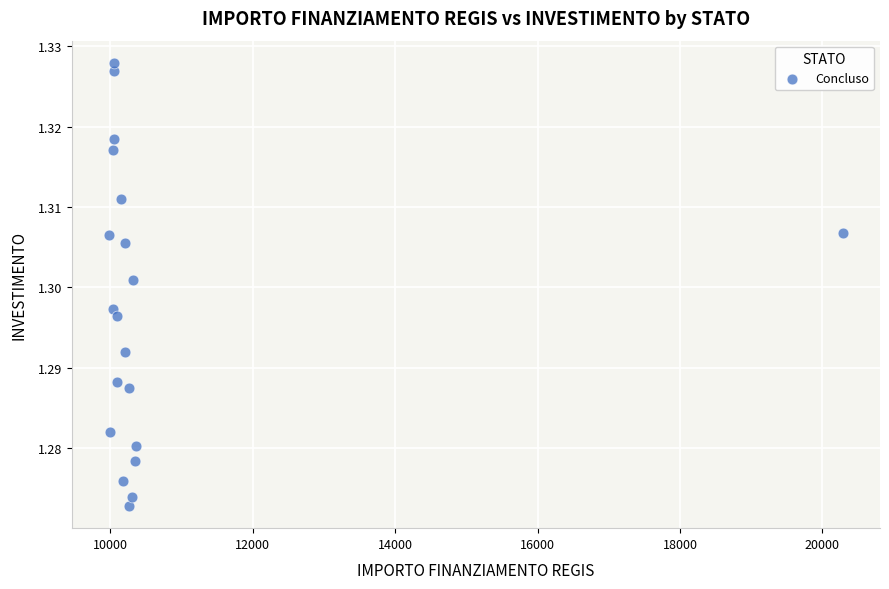

What is the range of X values (max minus min)?

10313.6